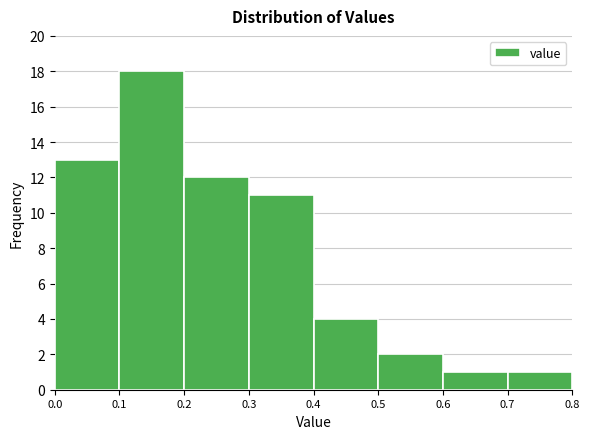

How tall is the bar that spans 0.6 to 0.7 on the x-axis? The values are not printed on the chart, so give them approximately, as read against the axis.

1